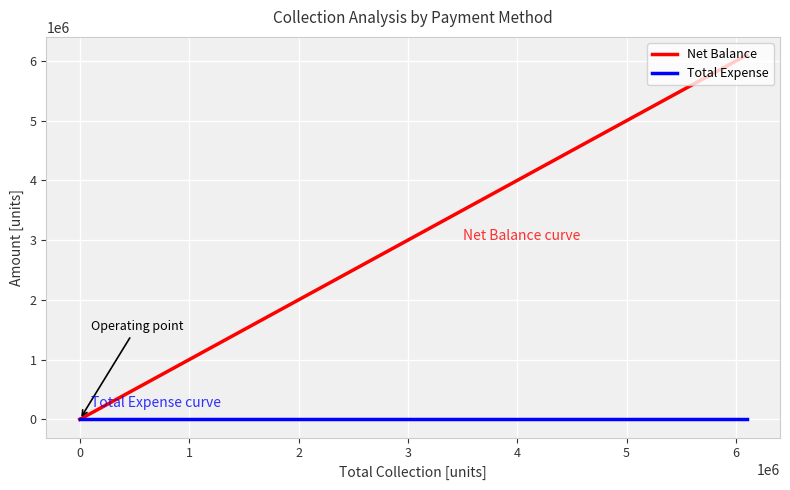

Rank the series by their maximum value, from highest to lowest.

Net Balance, Total Expense